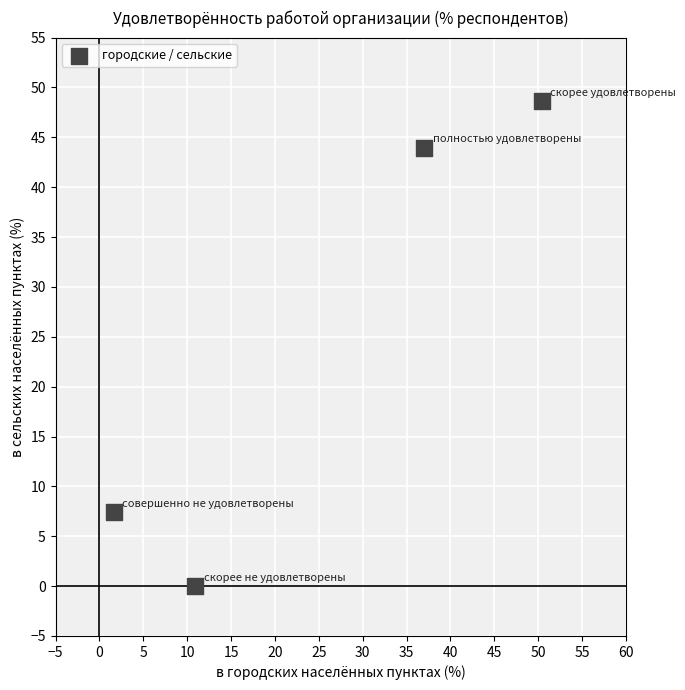

What is the range of X values (max minus min)?

48.8